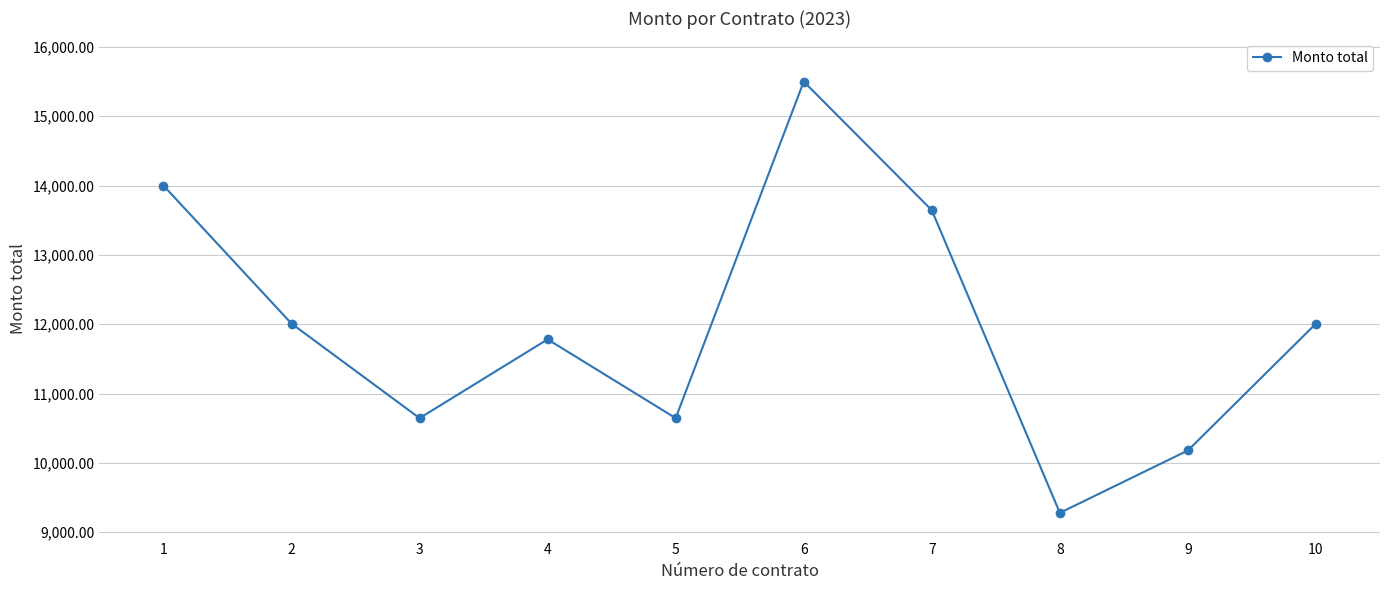

Does the chart display data point markers on the line(s)?

Yes